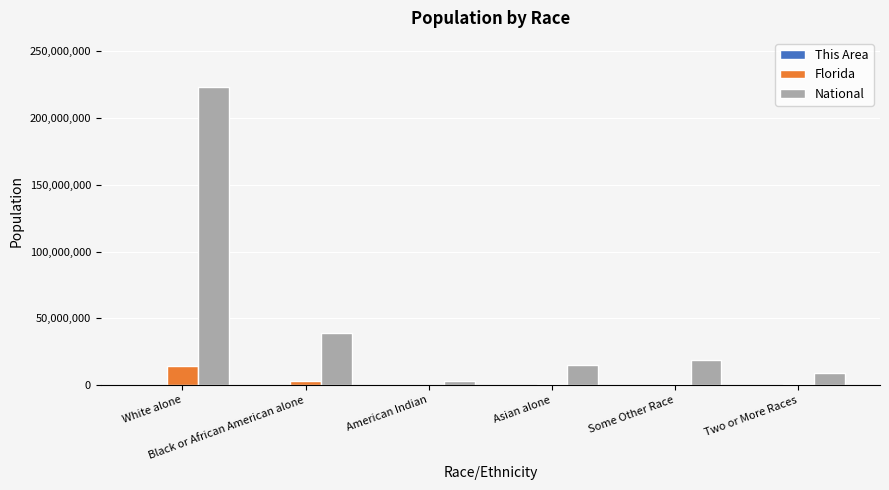

What is the maximum value shown in the chart?

223553265